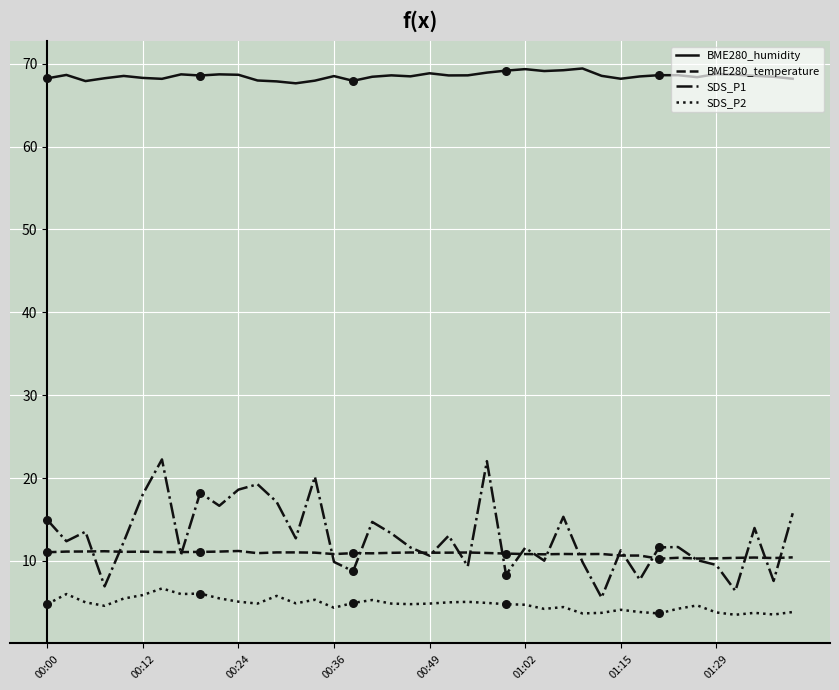

Rank the series by their maximum value, from lowest to highest.

SDS_P2, BME280_temperature, SDS_P1, BME280_humidity